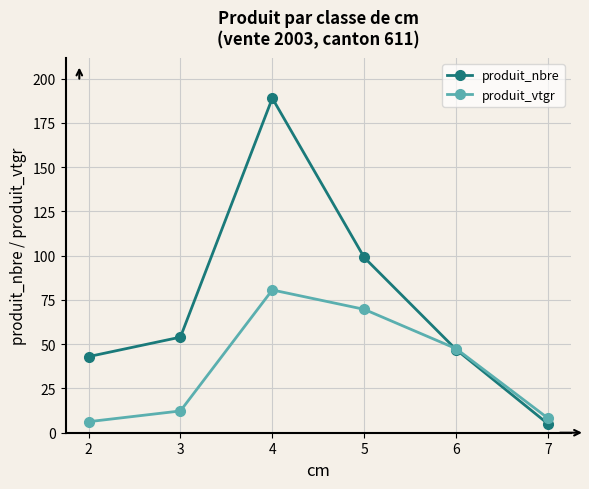

Reading left to right, what are all the values shown in this chart?

produit_nbre: 2=43.0	3=54.0	4=189.0	5=99.0	6=47.0	7=5.0
produit_vtgr: 2=6.2	3=12.3	4=80.7	5=69.7	6=47.5	7=8.2